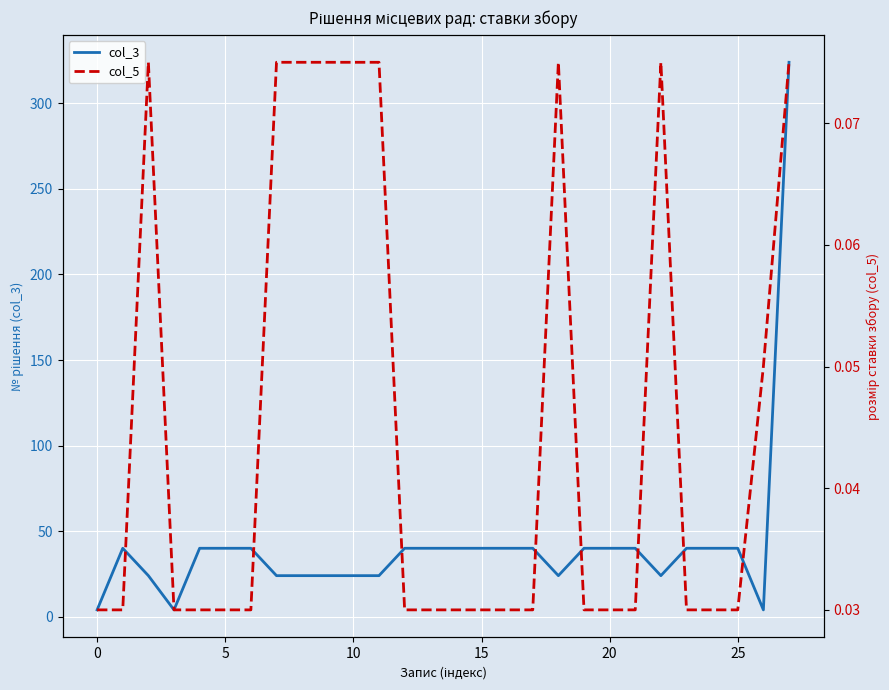

True or false: col_3 has a value of 40 at 20.

True